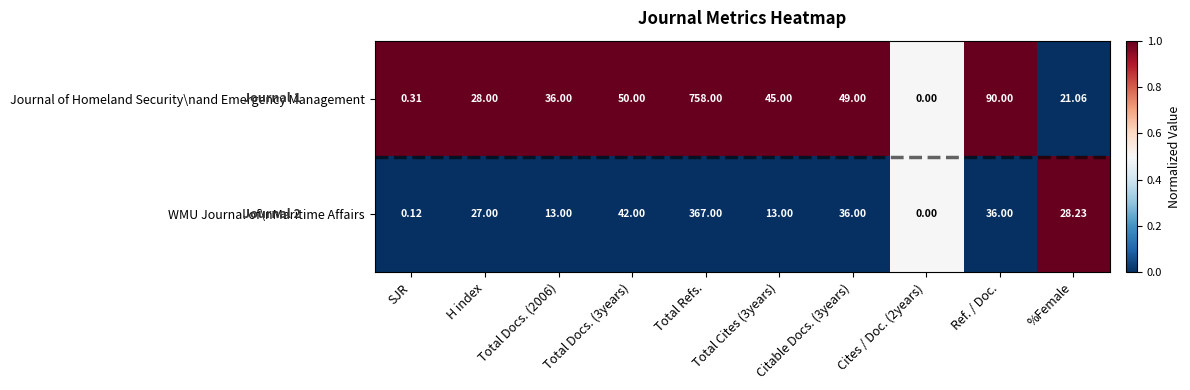

Which label corresponds to the smallest value in the chart?

Cites / Doc. (2years)